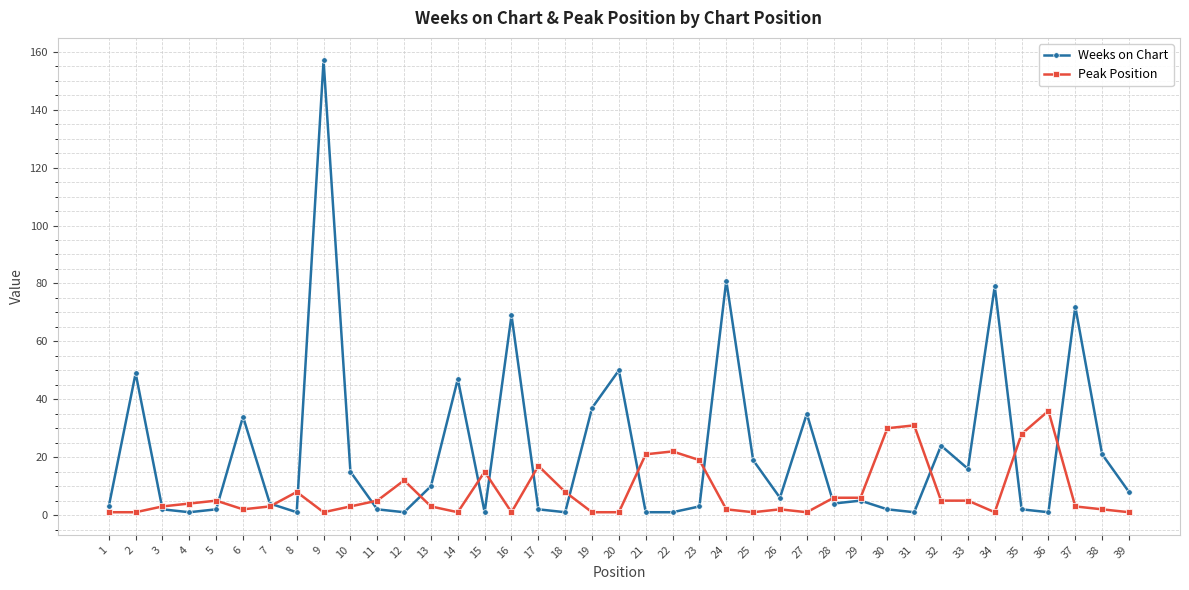

Which category has the highest value across all series?

9